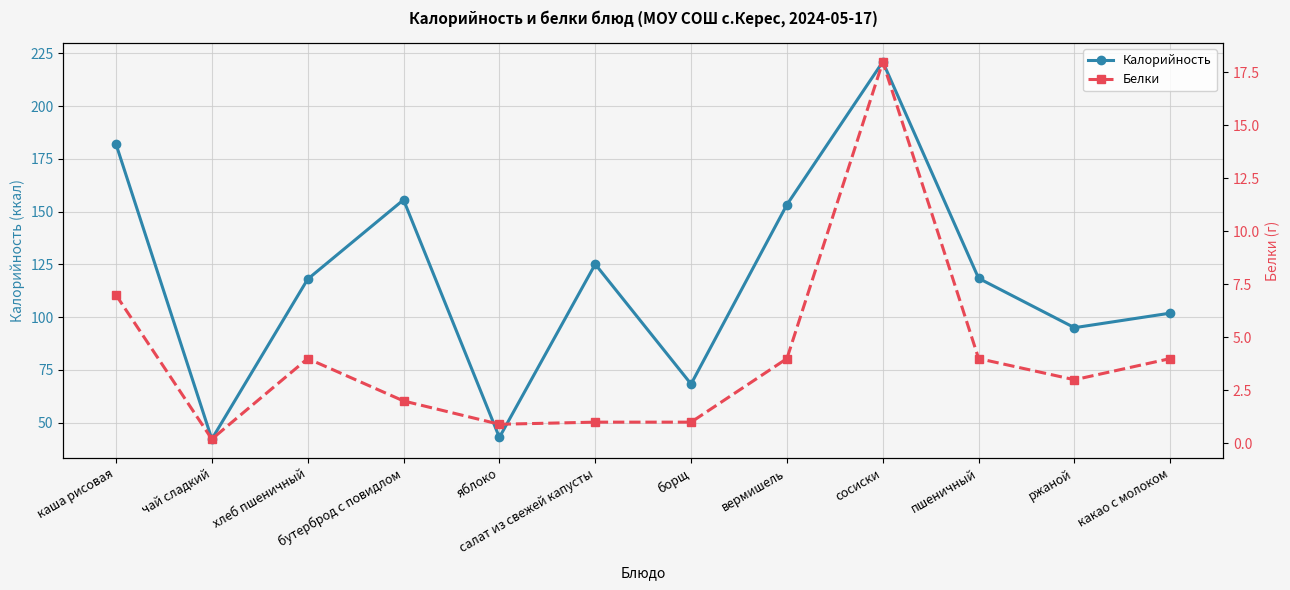

Is it true that Белки equals 4.0 at вермишель?

True